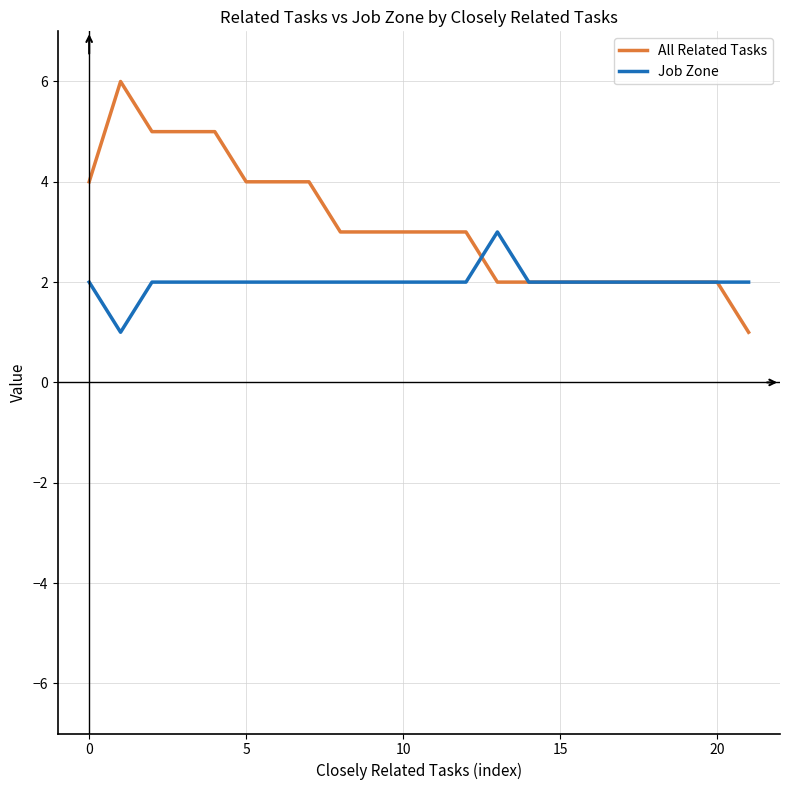

True or false: All Related Tasks and Job Zone intersect in this chart.

True